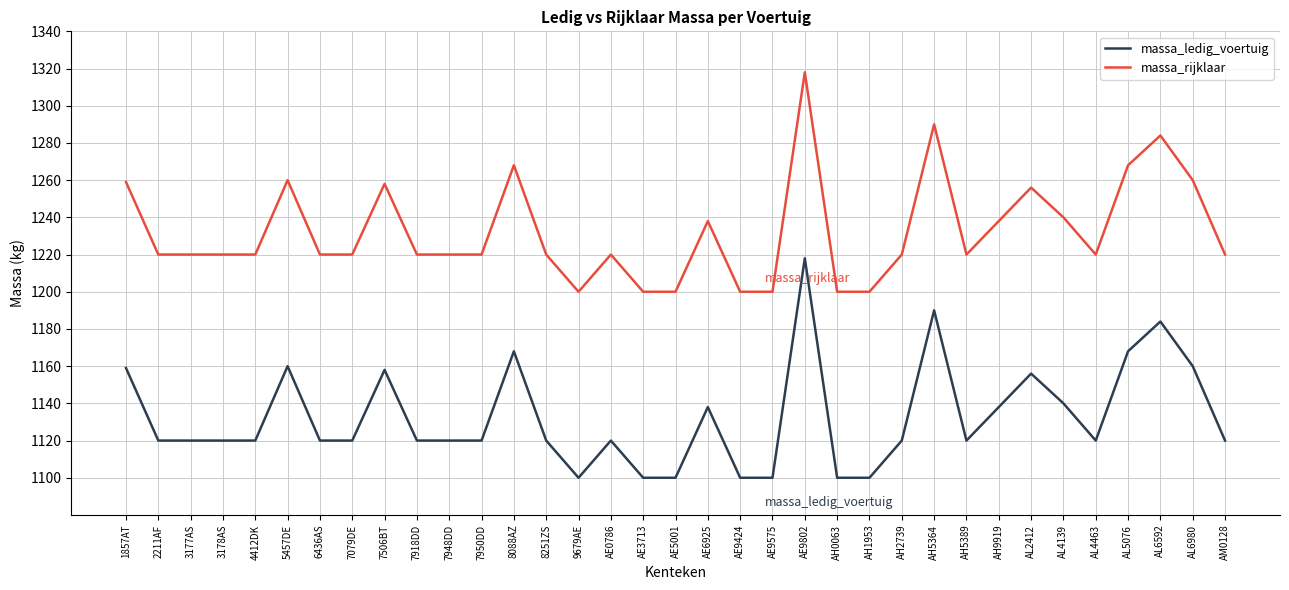

The massa_ledig_voertuig series shows 606 at 3177AS. True or false?

False